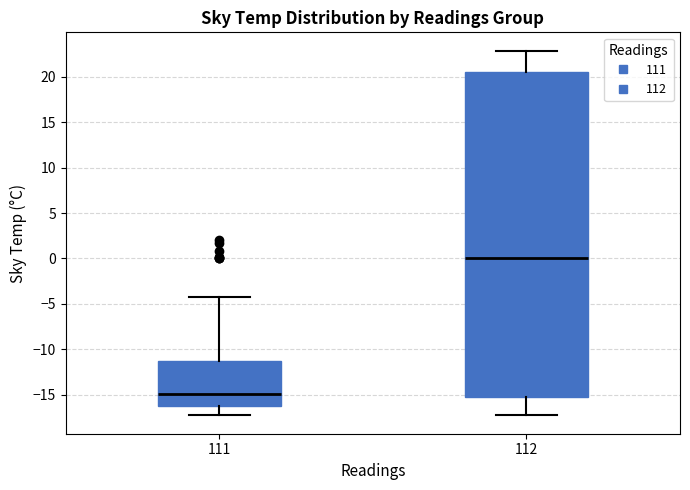

Reading left to right, read every box against the y-axis: the position of its median line, the range the box covers, and the ends of its whiskers. The values are not printed on the chart, so give them approximately, as read against the axis.

111: median -15.0, box -16.5 to -11.5, whiskers -17.5 to -4.0
112: median 0.0, box -15.5 to 20.5, whiskers -17.5 to 23.0